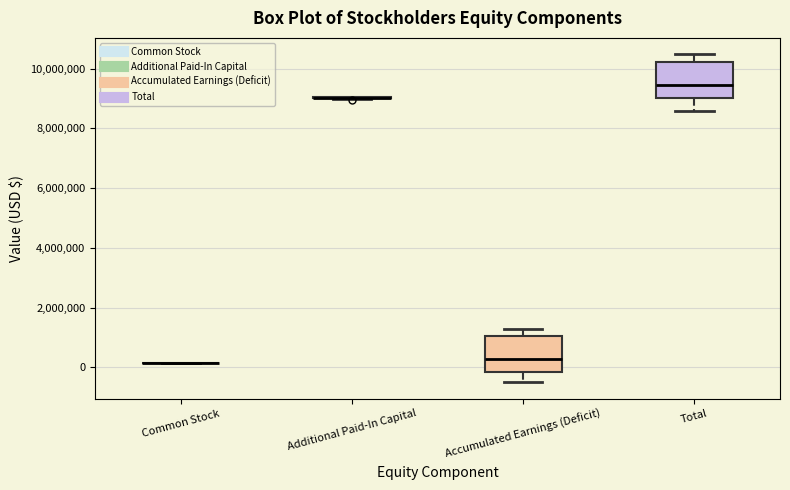

Reading left to right, transcribe this box plot: for each box, give where its median line is, the range the box spans, and where its two whiskers end, as read against the y-axis. The values are not printed on the chart, so give them approximately, as read against the axis.

Common Stock: box collapsed to a line at 200000, whiskers 200000 to 200000
Additional Paid-In Capital: box collapsed to a line at 9000000, whiskers 9000000 to 9000000
Accumulated Earnings (Deficit): median 200000, box -200000 to 1000000, whiskers -400000 to 1200000
Total: median 9400000, box 9000000 to 10200000, whiskers 8600000 to 10400000